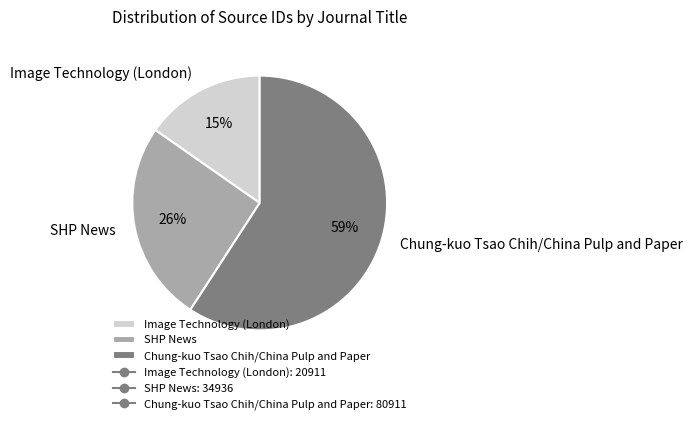

What is the smallest slice in the pie chart?

Image Technology (London)